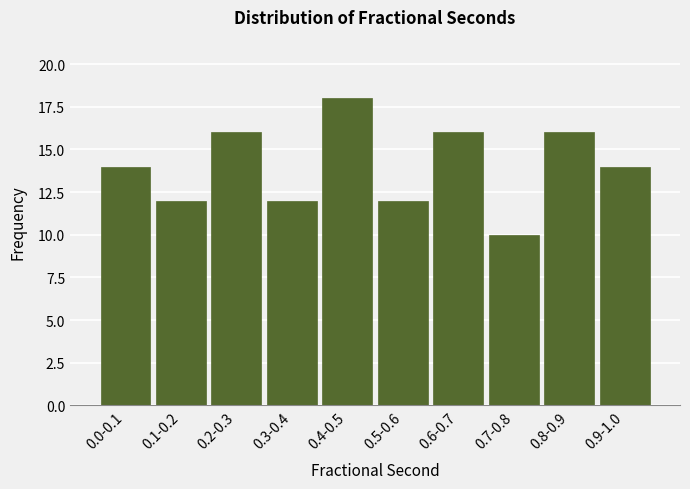

Reading left to right, list all the values displayed in this chart.

14	12	16	12	18	12	16	10	16	14